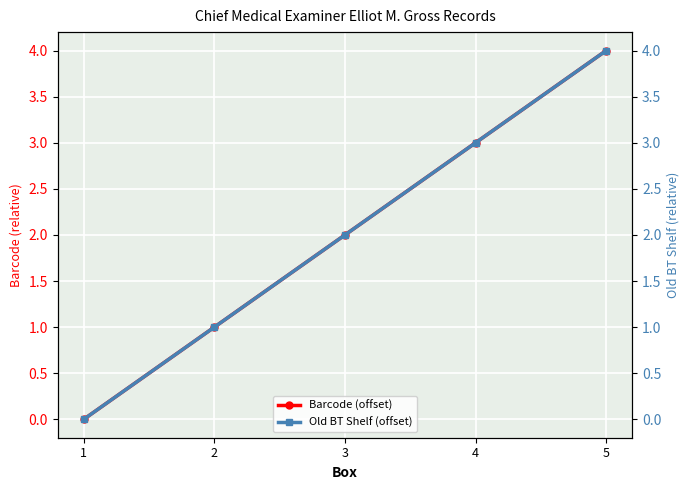

Rank the categories by Barcode (offset) value from lowest to highest.

1, 2, 3, 4, 5